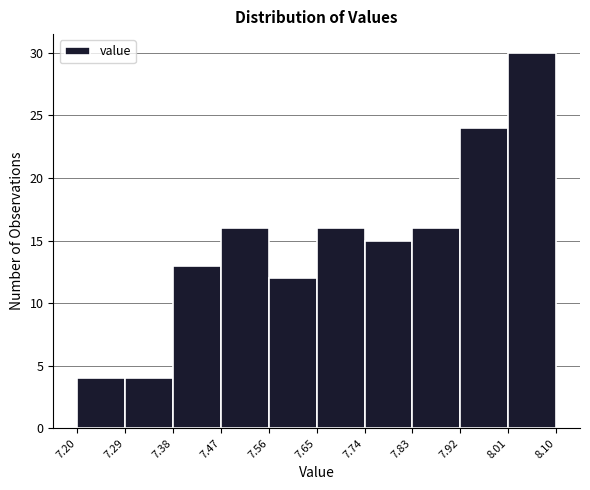

Reading left to right, list every bar in this chart as the range it spans on the x-axis followed by its height. The values are not printed on the chart, so give them approximately, as read against the axis.

7.20 to 7.29: 4
7.29 to 7.38: 4
7.38 to 7.47: 13
7.47 to 7.56: 16
7.56 to 7.65: 12
7.65 to 7.74: 16
7.74 to 7.83: 15
7.83 to 7.92: 16
7.92 to 8.01: 24
8.01 to 8.10: 30